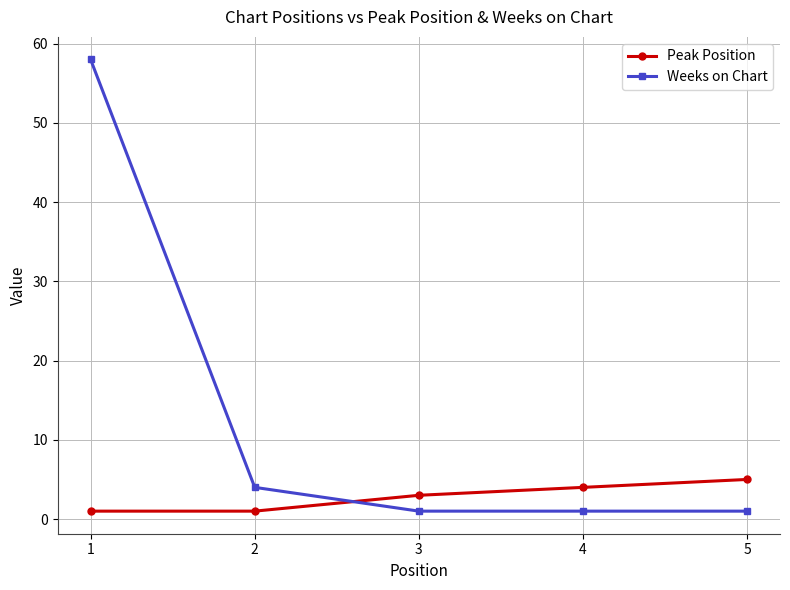

Is this an area chart (filled region under the line)?

No